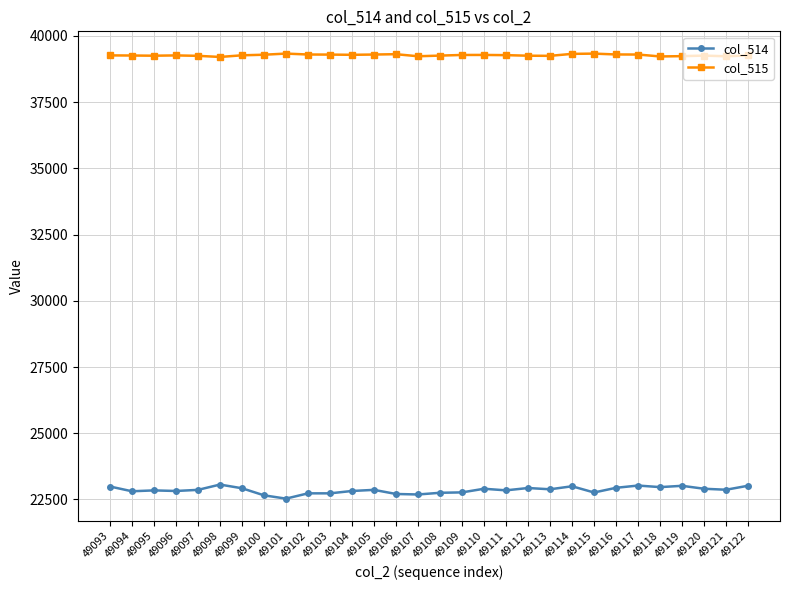

What is the total value across all series at 49095?

62092